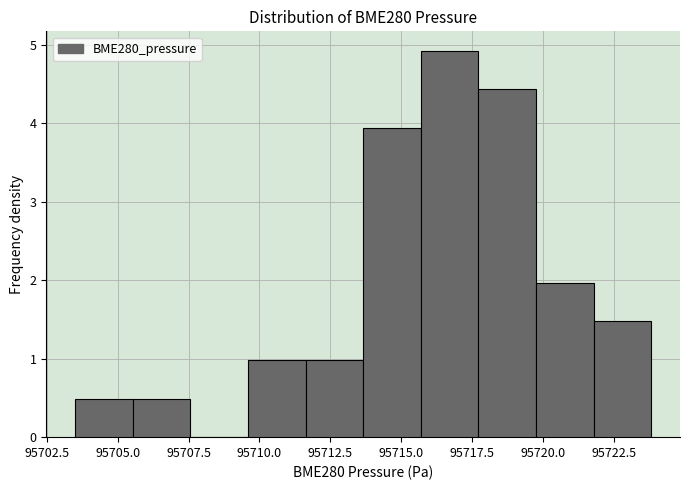

Reading left to right, list every bar in this chart as the range it spans on the x-axis followed by its height. Neither the bar edges nor the heights are printed on the chart, so give them approximately, as read against the axes.

95703.5 to 95705.5: 0.5
95705.5 to 95707.5: 0.5
95707.5 to 95709.5: 0
95709.5 to 95711.5: 1.0
95711.5 to 95713.5: 1.0
95713.5 to 95715.5: 3.9
95715.5 to 95717.5: 4.9
95717.5 to 95719.5: 4.4
95719.5 to 95722.0: 2.0
95722.0 to 95724.0: 1.5